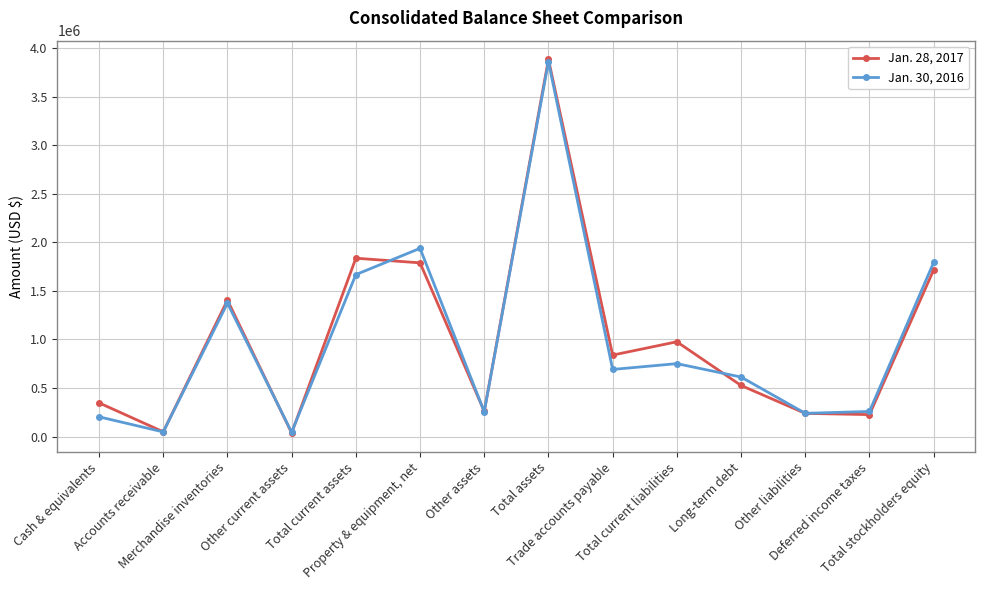

What is the maximum value shown in the chart?

3888136